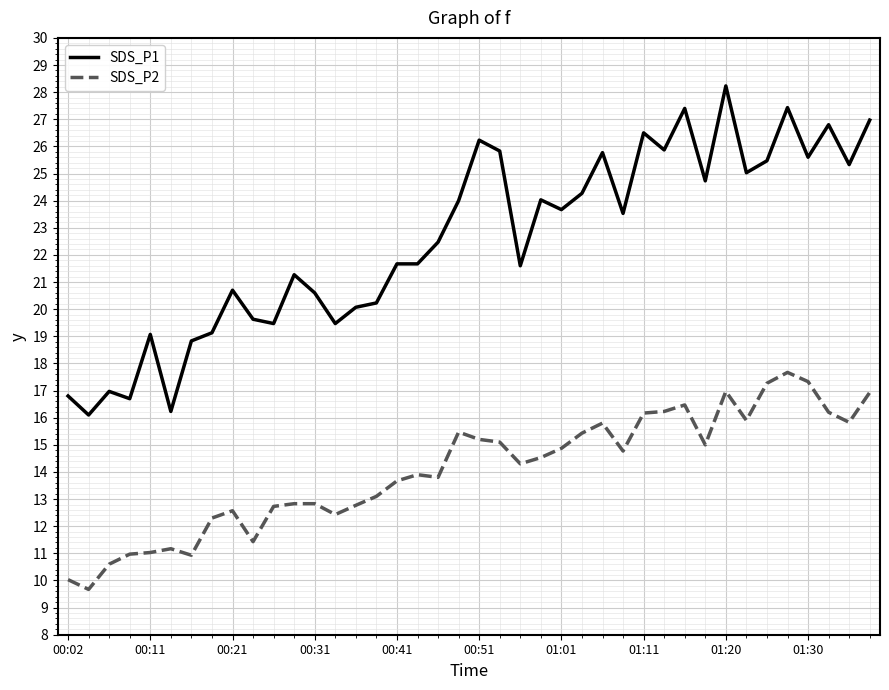

What is the lowest value of the SDS_P2 series?

9.7